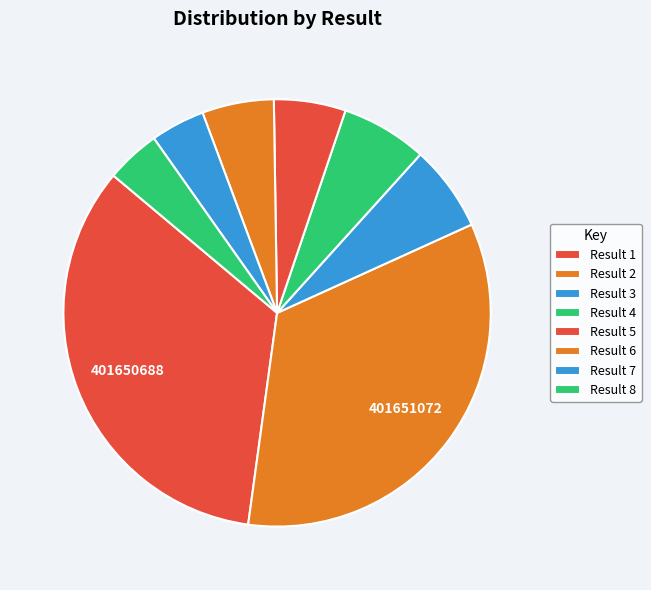

What portion of the pie excludes Result 1?

66.1%